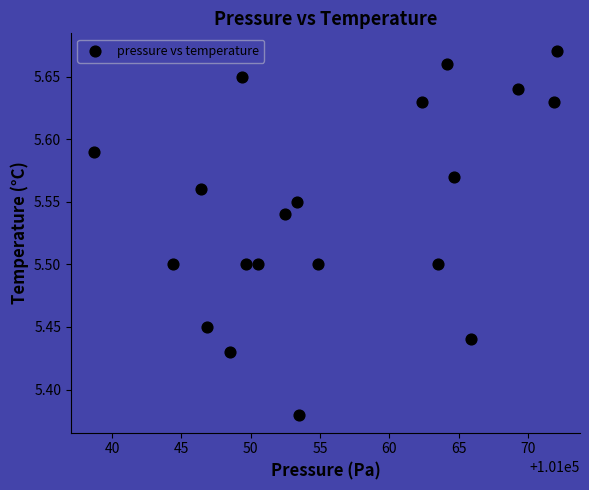

What is the range of X values (max minus min)?

33.4